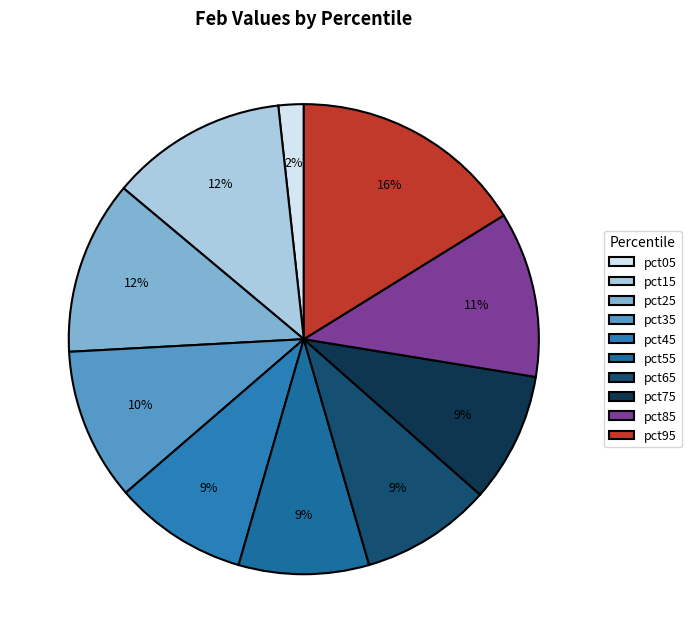

Count the number of slices in the pie.

10